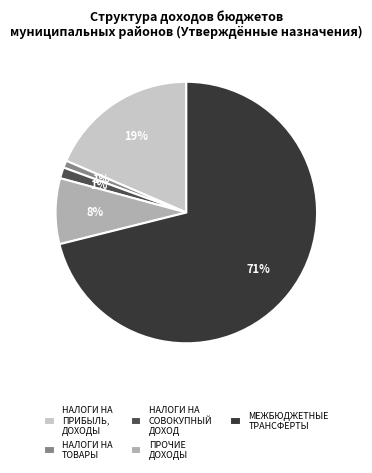

What is the largest slice in the pie chart?

МЕЖБЮДЖЕТНЫЕ ТРАНСФЕРТЫ